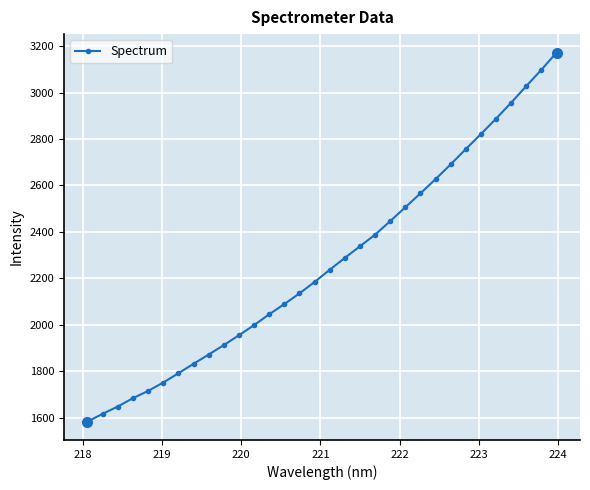

What is the maximum value shown in the chart?

3172.1